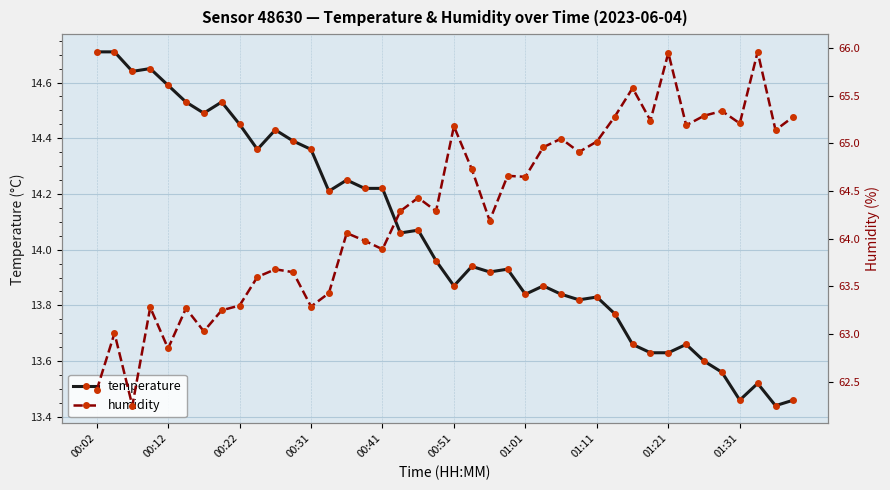

Reading left to right, transcribe all the data shown in this chart.

temperature: 14.7	14.7	14.6	14.7	14.6	14.5	14.5	14.5	14.4	14.4	14.4	14.4	14.4	14.2	14.2	14.2	14.2	14.1	14.1	14.0	13.9	13.9	13.9	13.9	13.8	13.9	13.8	13.8	13.8	13.8	13.7	13.6	13.6	13.7	13.6	13.6	13.5	13.5	13.4	13.5
humidity: 62.4	63.0	62.2	63.3	62.9	63.3	63.0	63.2	63.3	63.6	63.7	63.6	63.3	63.4	64.1	64.0	63.9	64.3	64.4	64.3	65.2	64.7	64.2	64.7	64.7	65.0	65.0	64.9	65.0	65.3	65.6	65.2	66.0	65.2	65.3	65.3	65.2	66.0	65.1	65.3